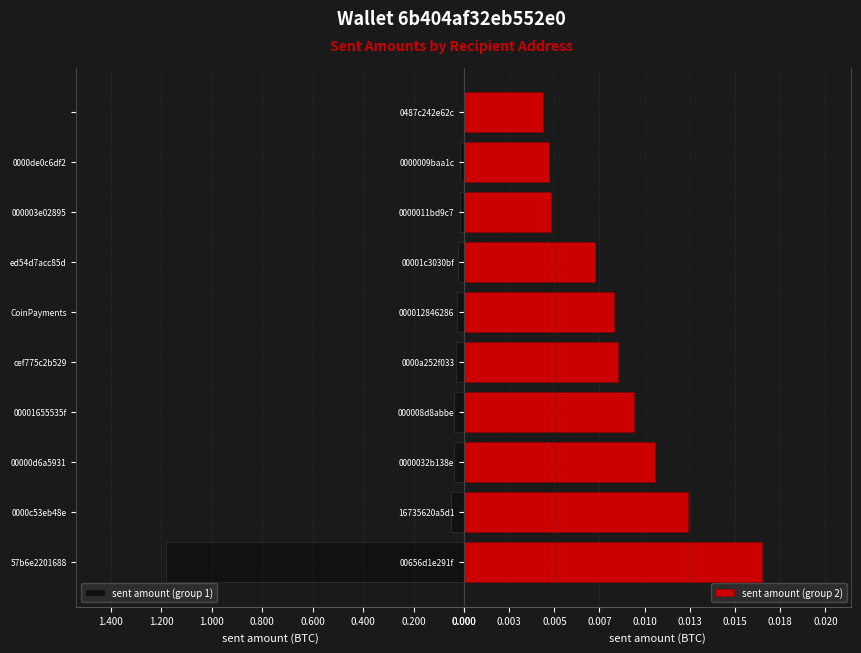

Reading left to right, list all the values displayed in this chart.

sent amount (group 1): 1.2	0.1	0.0	0.0	0.0	0.0	0.0	0.0	0.0	0.0
sent amount (group 2): 0.0	0.0	0.0	0.0	0.0	0.0	0.0	0.0	0.0	0.0